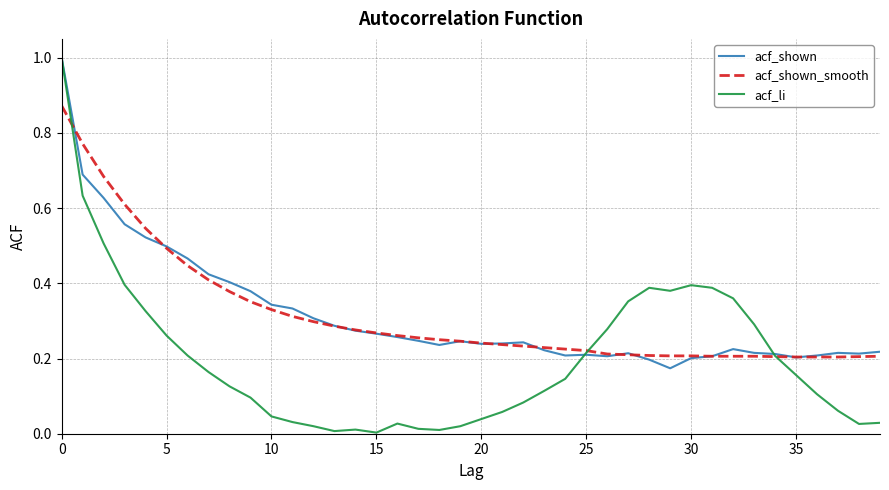

Which series has the largest range (max minus min)?

acf_li